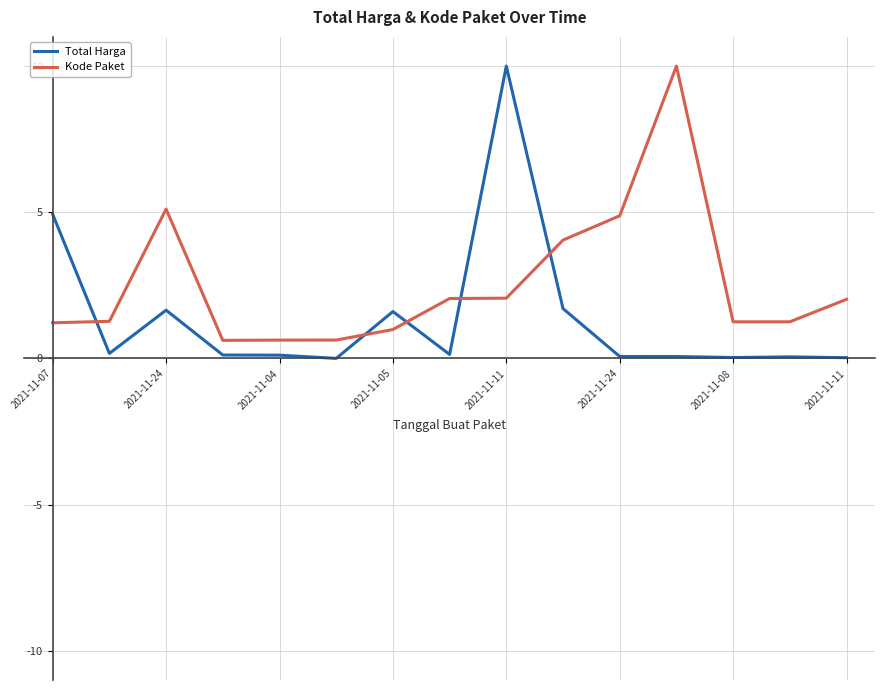

What is the minimum value for Kode Paket?

0.6